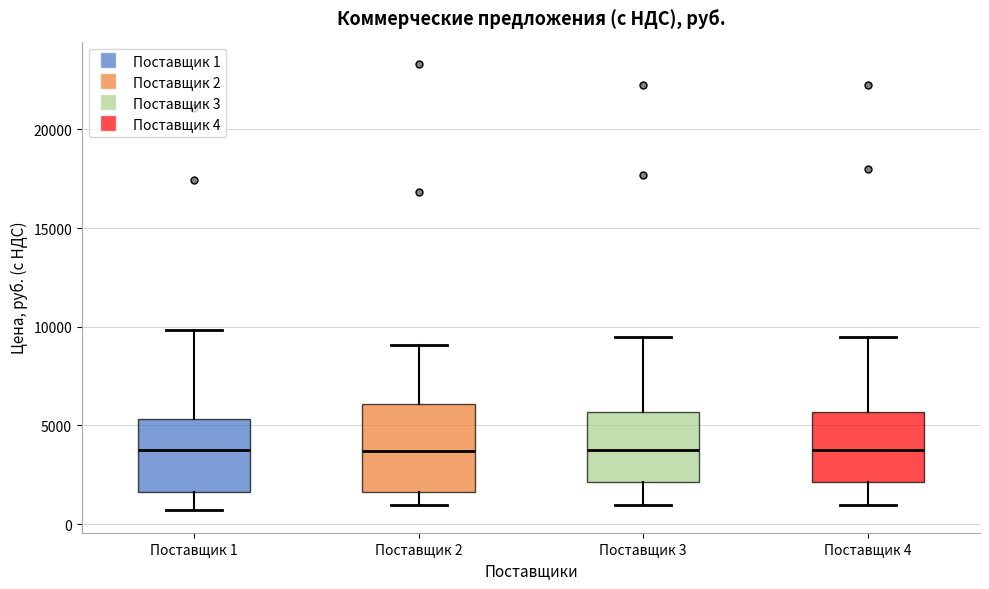

Where is the upper edge of the box for Поставщик 2 on the y-axis? The values are not printed on the chart, so give them approximately, as read against the axis.

6000